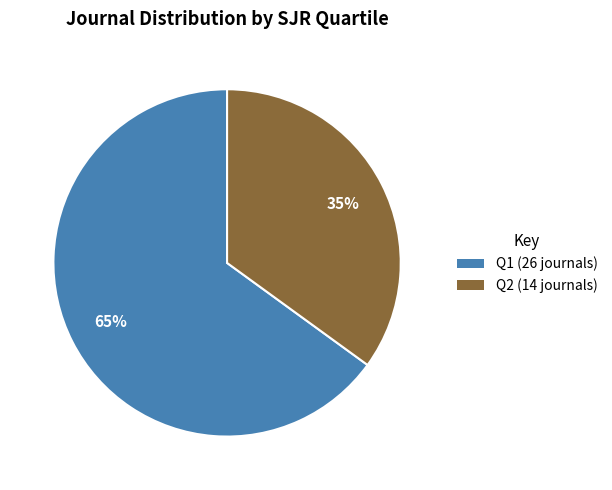

To the nearest percent, what percentage of the pie is Q1?

65%